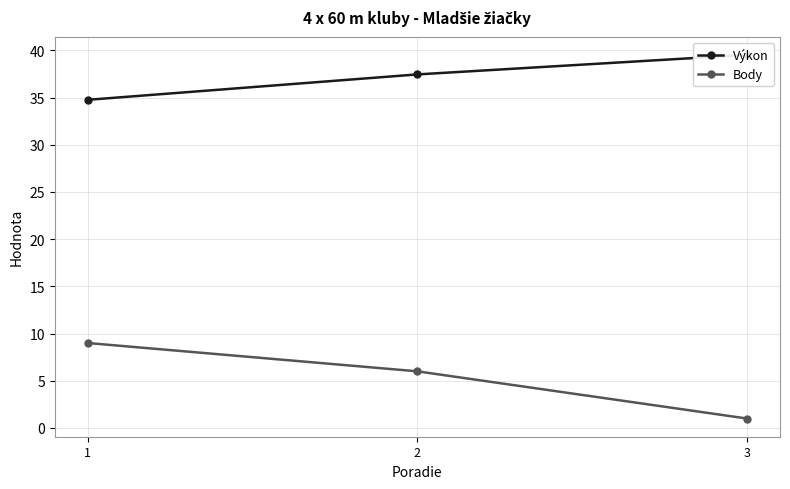

Reading left to right, extract all data points from this chart.

Výkon: 1=34.8	2=37.5	3=39.5
Body: 1=9.0	2=6.0	3=1.0